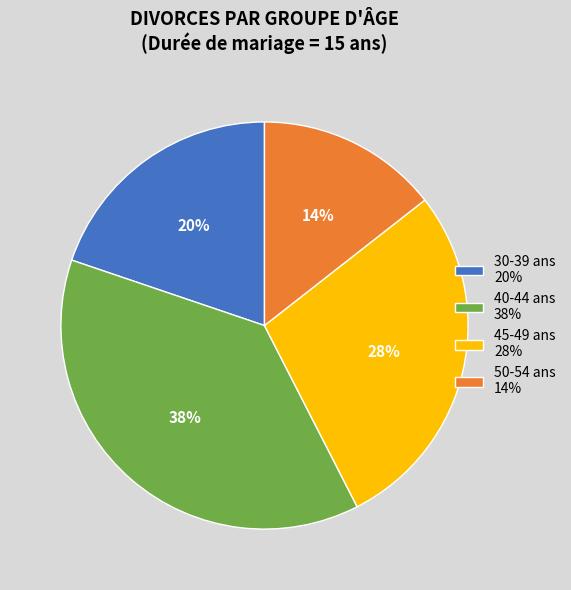

What is the ratio of the value at 50-54 ans 14% to the value at 30-39 ans 20%?

0.7